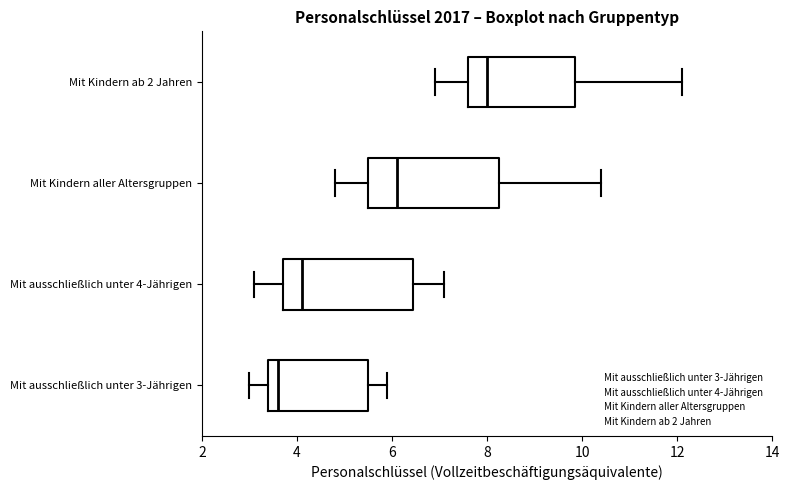

Which box has the furthest to the right median line?

Mit Kindern ab 2 Jahren